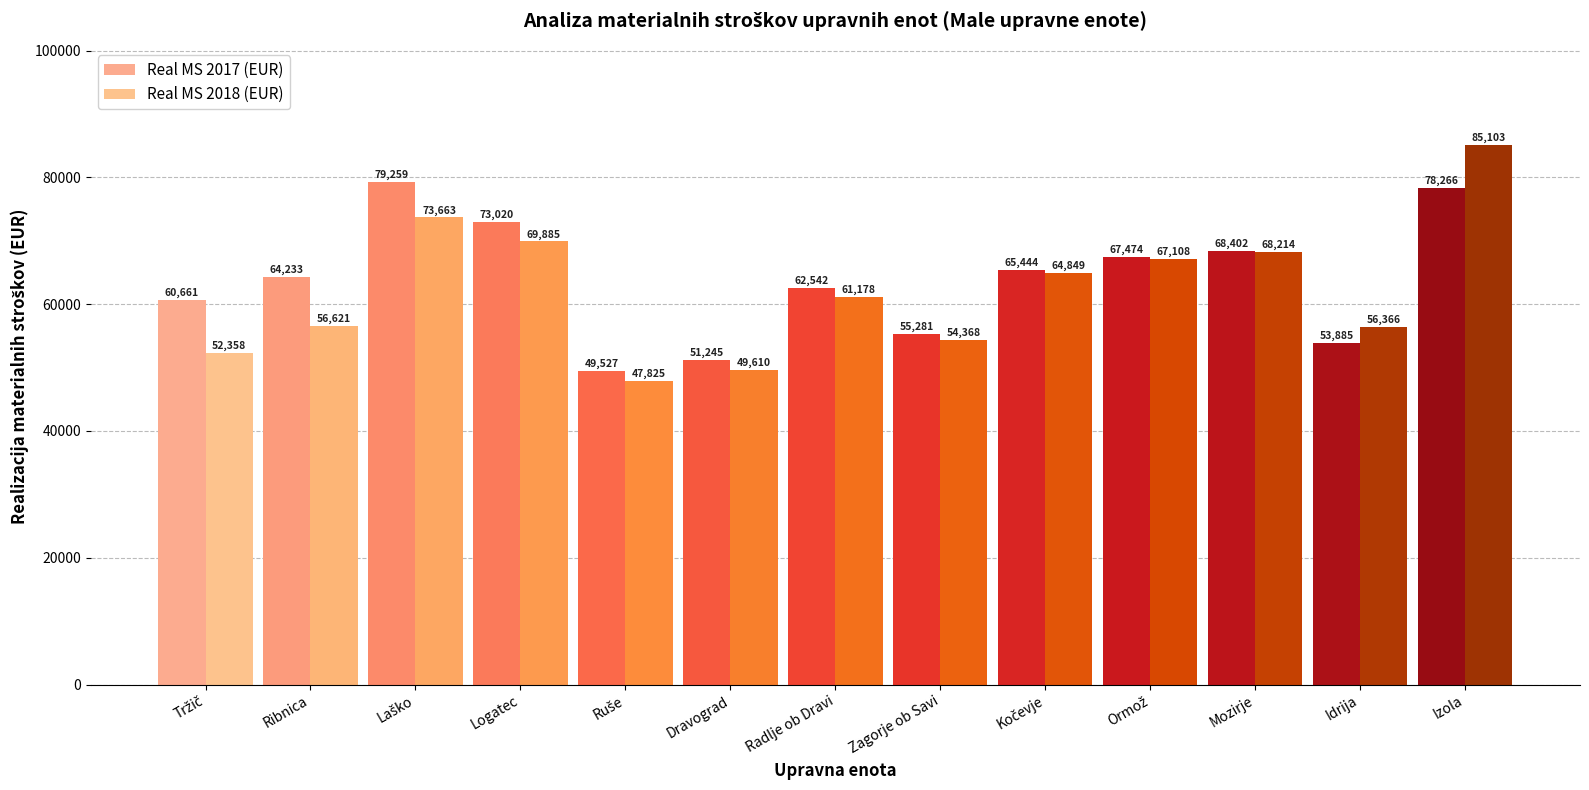

What is the sum of all Real MS 2017 (EUR) values?

829238.7